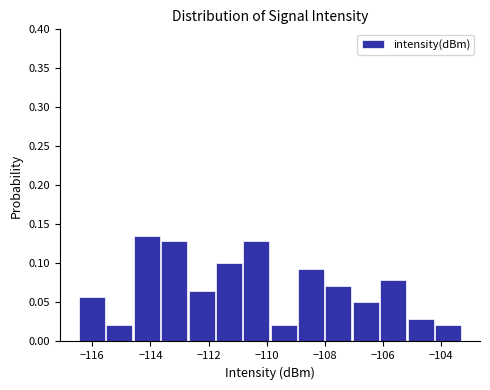

What is the height of the bar covering -110.8 to -109.8 on the x-axis? Neither the bar edges nor the heights are printed on the chart, so give them approximately, as read against the axes.

0.130